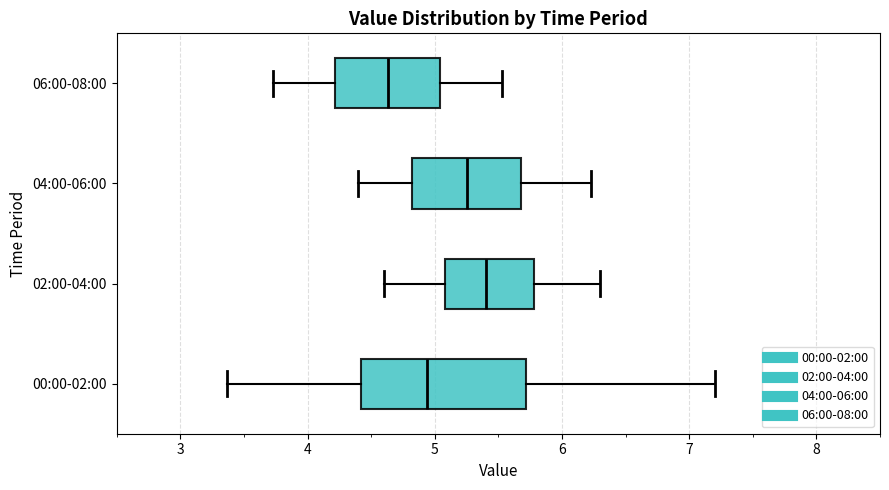

Where does the median line of the box for 02:00-04:00 sit on the x-axis? The values are not printed on the chart, so give them approximately, as read against the axis.

5.4